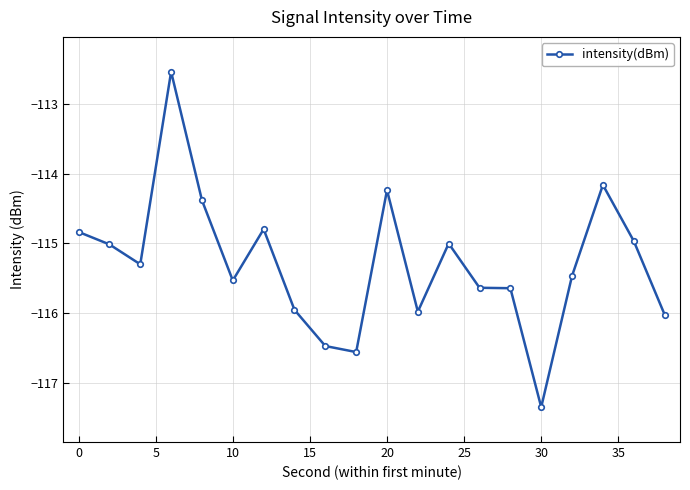

How many series are shown in this chart?

1